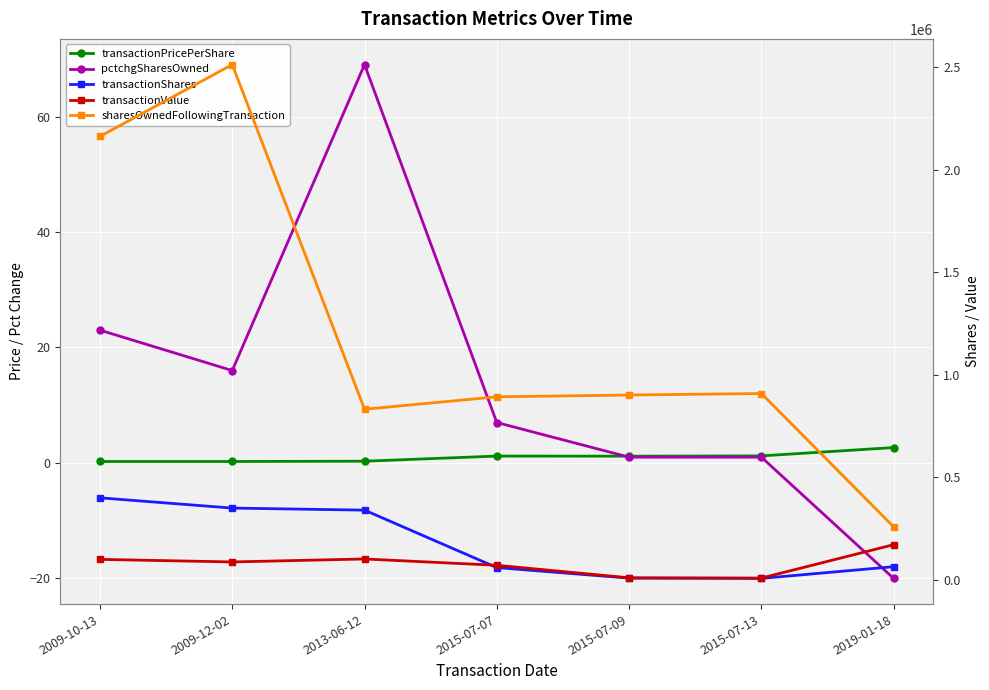

What is the sum of the pctchgSharesOwned values at 2009-12-02 and 2009-10-13?

39.0